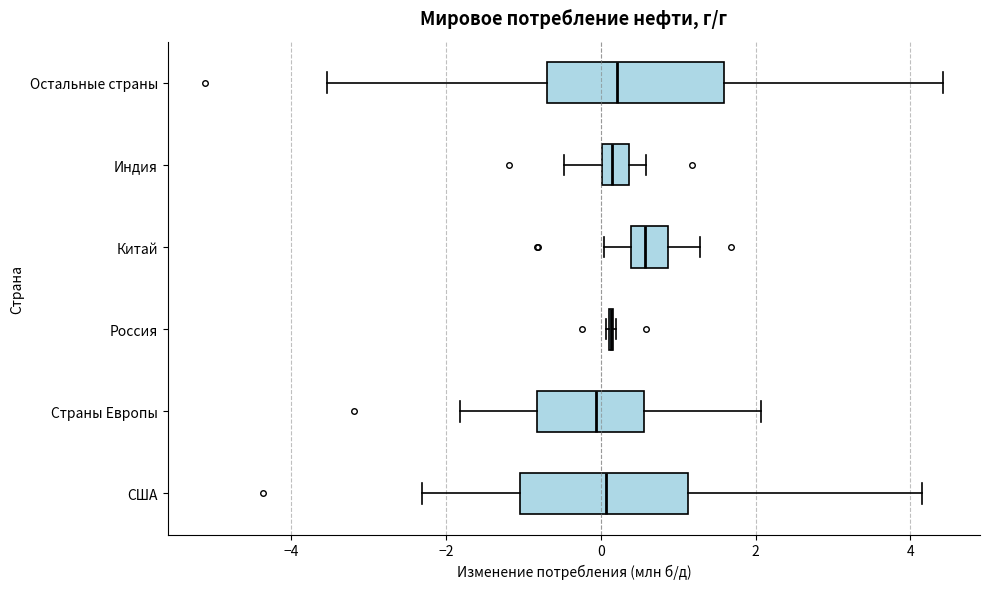

Reading bottom to top, transcribe this box plot: for each box, give where its median line is, the range the box spans, and where its two whiskers end, as read against the x-axis. The values are not printed on the chart, so give them approximately, as read against the axis.

США: median 0.0, box -1.0 to 1.2, whiskers -2.4 to 4.2
Страны Европы: median 0.0, box -0.8 to 0.6, whiskers -1.8 to 2.0
Россия: box collapsed to a line at 0.2, whiskers 0.0 to 0.2
Китай: median 0.6, box 0.4 to 0.8, whiskers 0.0 to 1.2
Индия: median 0.2, box 0.0 to 0.4, whiskers -0.4 to 0.6
Остальные страны: median 0.2, box -0.6 to 1.6, whiskers -3.6 to 4.4